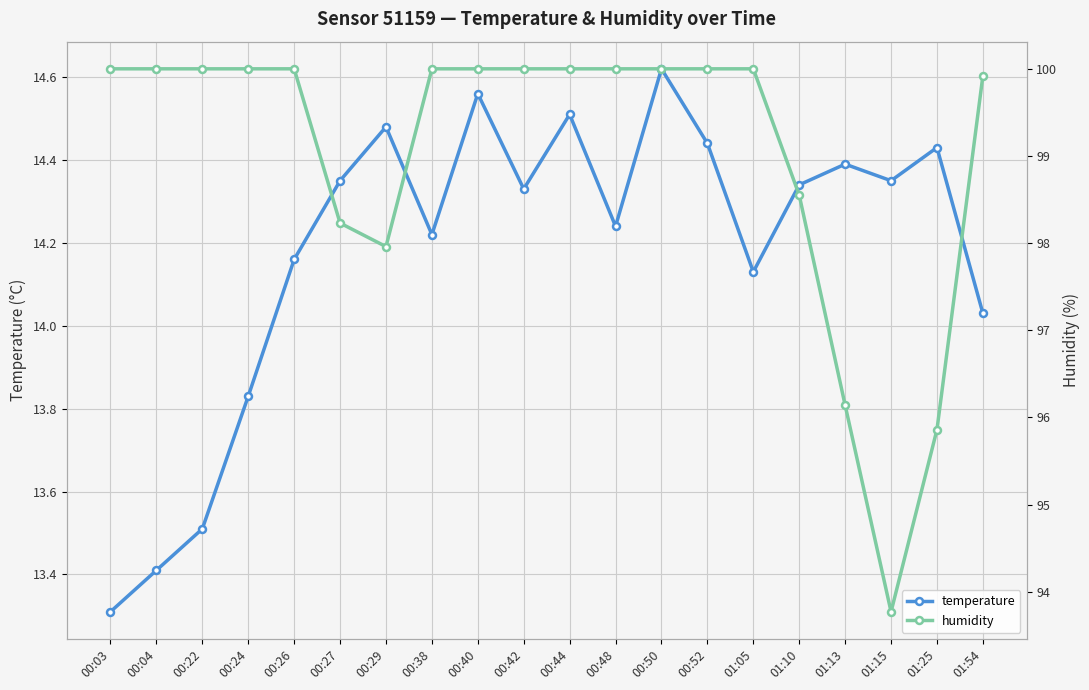

Is the value of temperature at 00:42 greater than the value of humidity at 00:29?

No